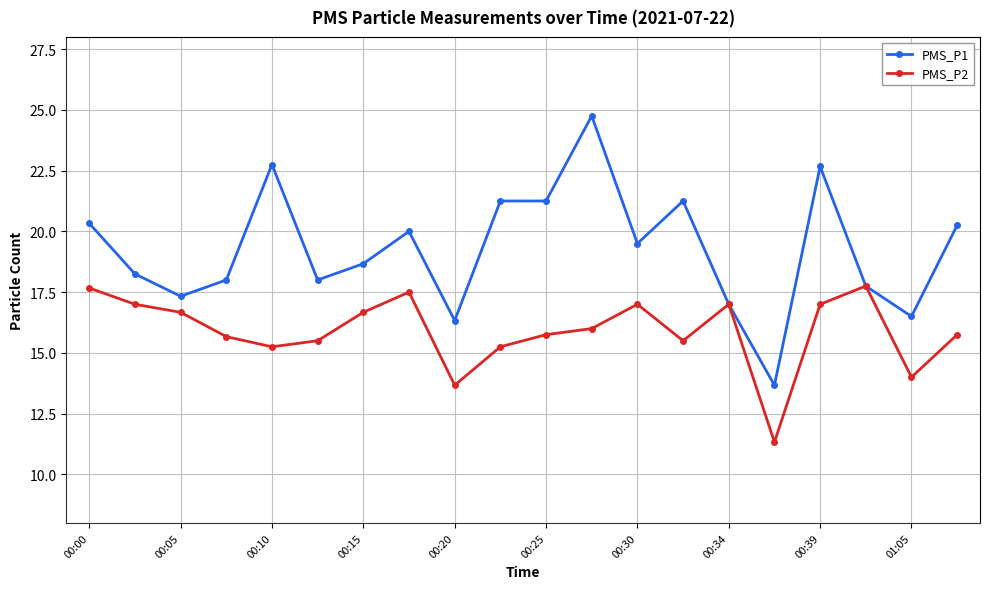

At how many categories does at least one series exceed 24?

1